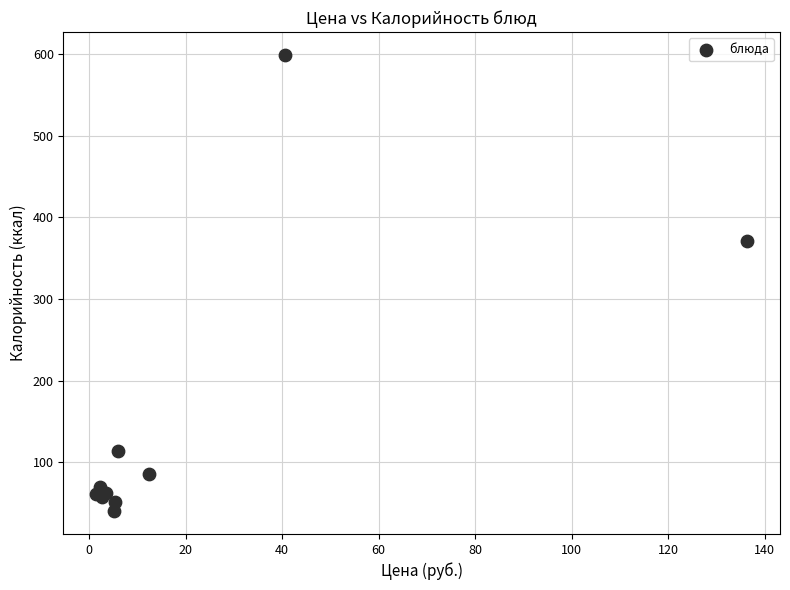

What Y value in the scatter plot is closest to 319?

370.8